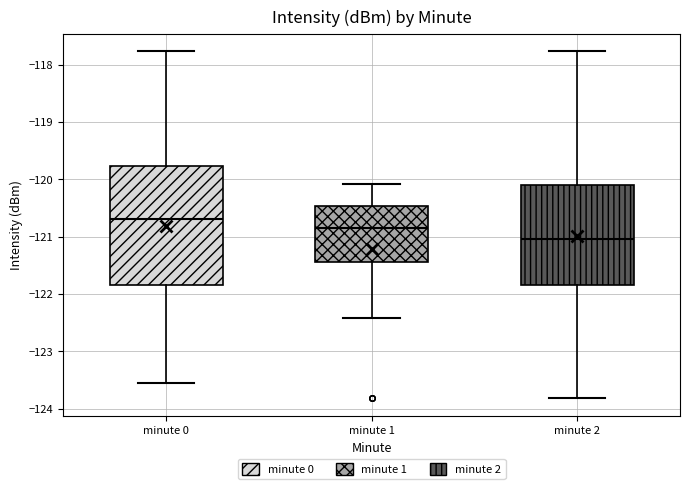

Reading left to right, read every box against the y-axis: the position of its median line, the range the box covers, and the ends of its whiskers. The values are not printed on the chart, so give them approximately, as read against the axis.

minute 0: median -120.7, box -121.8 to -119.8, whiskers -123.6 to -117.8
minute 1: median -120.9, box -121.4 to -120.5, whiskers -122.4 to -120.1
minute 2: median -121.0, box -121.8 to -120.1, whiskers -123.8 to -117.8